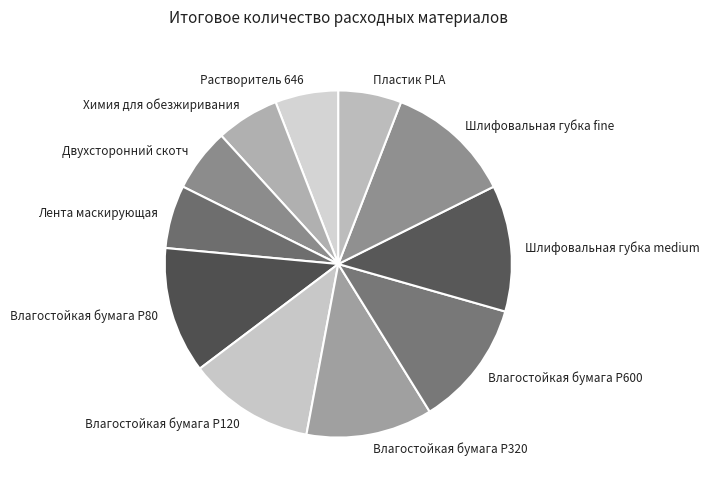

Combined, do Пластик PLA and Влагостойкая бумага P320 account for over 50%?

No